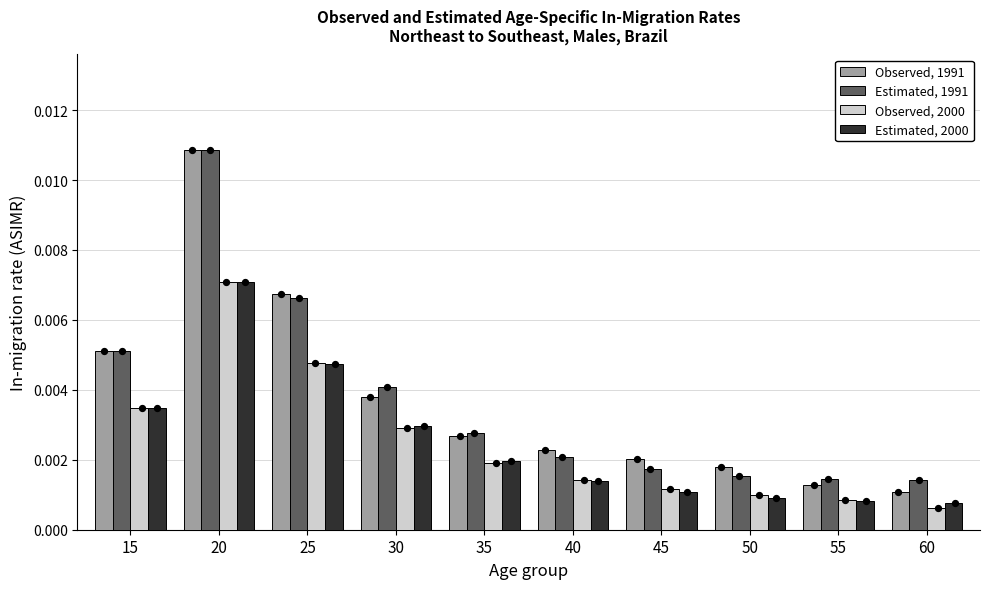

What are all the series names shown in the legend?

Observed, 1991, Estimated, 1991, Observed, 2000, Estimated, 2000